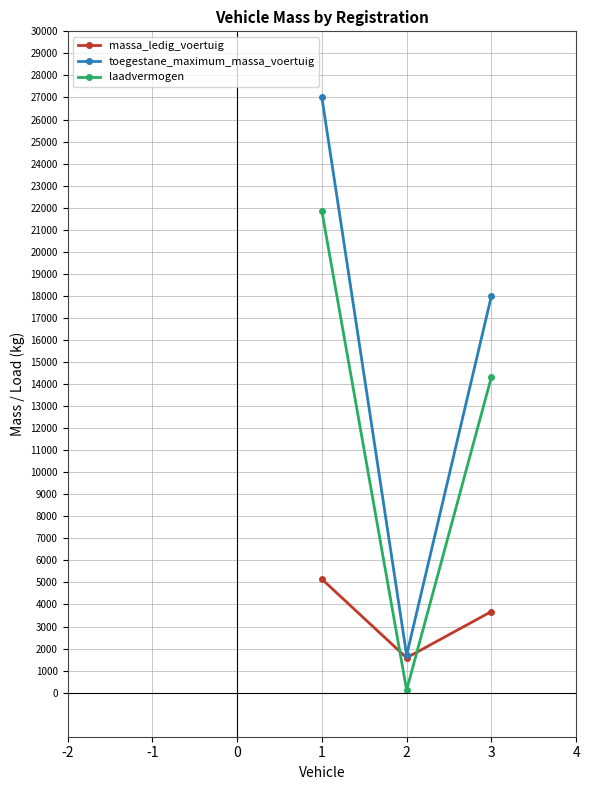

Count the massa_ledig_voertuig values in the range 1580 to 5150.

3